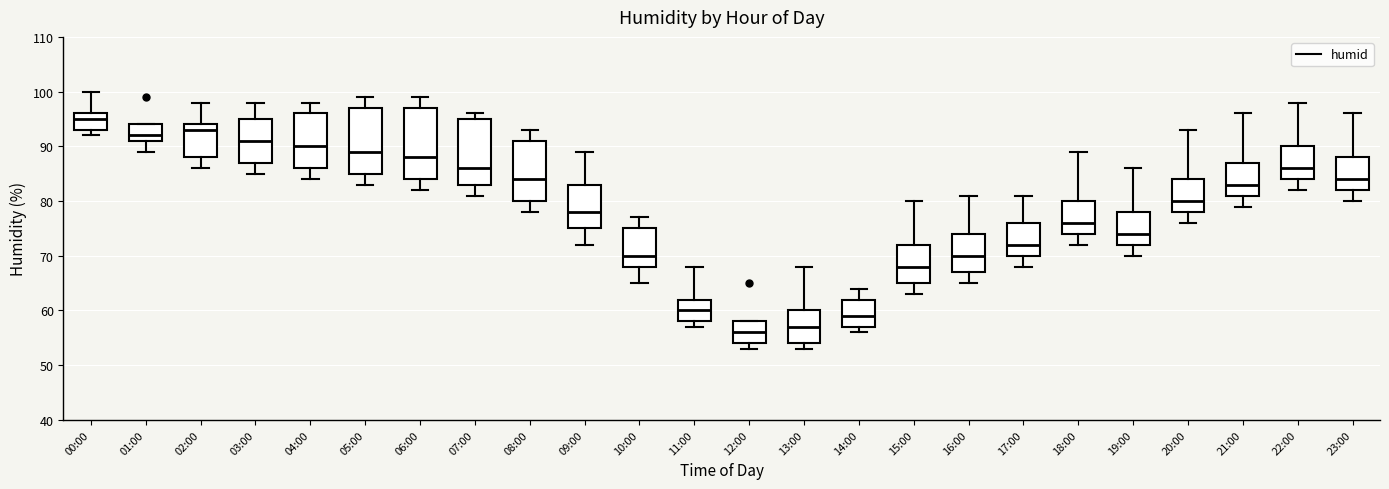

Reading left to right, read every box against the y-axis: the position of its median line, the range the box covers, and the ends of its whiskers. The values are not printed on the chart, so give them approximately, as read against the axis.

00:00: median 95, box 93 to 96, whiskers 92 to 100
01:00: median 92, box 91 to 94, whiskers 89 to 94
02:00: median 93, box 88 to 94, whiskers 86 to 98
03:00: median 91, box 87 to 95, whiskers 85 to 98
04:00: median 90, box 86 to 96, whiskers 84 to 98
05:00: median 89, box 85 to 97, whiskers 83 to 99
06:00: median 88, box 84 to 97, whiskers 82 to 99
07:00: median 86, box 83 to 95, whiskers 81 to 96
08:00: median 84, box 80 to 91, whiskers 78 to 93
09:00: median 78, box 75 to 83, whiskers 72 to 89
10:00: median 70, box 68 to 75, whiskers 65 to 77
11:00: median 60, box 58 to 62, whiskers 57 to 68
12:00: median 56, box 54 to 58, whiskers 53 to 58
13:00: median 57, box 54 to 60, whiskers 53 to 68
14:00: median 59, box 57 to 62, whiskers 56 to 64
15:00: median 68, box 65 to 72, whiskers 63 to 80
16:00: median 70, box 67 to 74, whiskers 65 to 81
17:00: median 72, box 70 to 76, whiskers 68 to 81
18:00: median 76, box 74 to 80, whiskers 72 to 89
19:00: median 74, box 72 to 78, whiskers 70 to 86
20:00: median 80, box 78 to 84, whiskers 76 to 93
21:00: median 83, box 81 to 87, whiskers 79 to 96
22:00: median 86, box 84 to 90, whiskers 82 to 98
23:00: median 84, box 82 to 88, whiskers 80 to 96